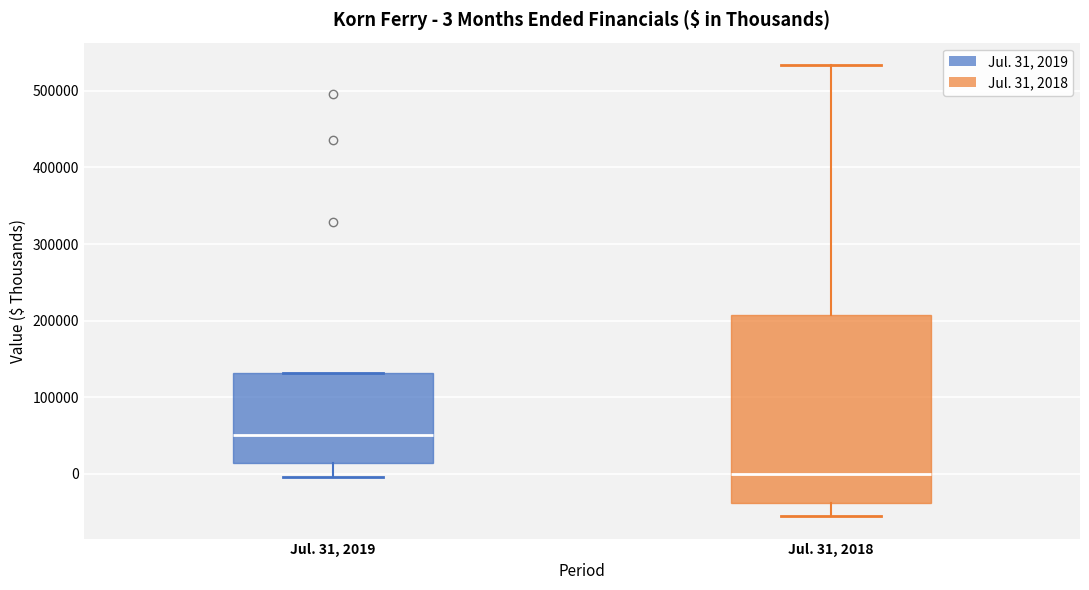

Which box's median line is the lowest?

Jul. 31, 2018